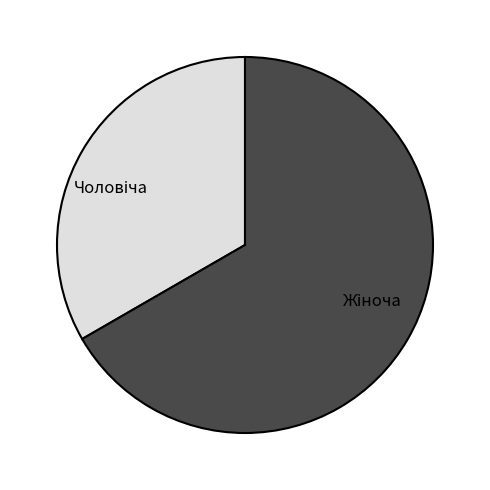

How many segments does this pie chart have?

2